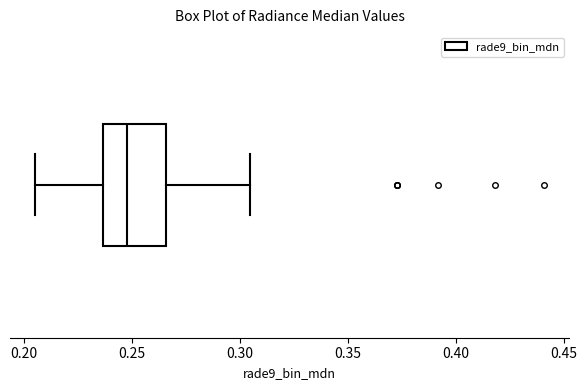

Transcribe this box plot: give where the median line is, the range the box spans, and where the two whiskers end, as read against the x-axis. The values are not printed on the chart, so give them approximately, as read against the axis.

median 0.245, box 0.235 to 0.265, whiskers 0.205 to 0.305